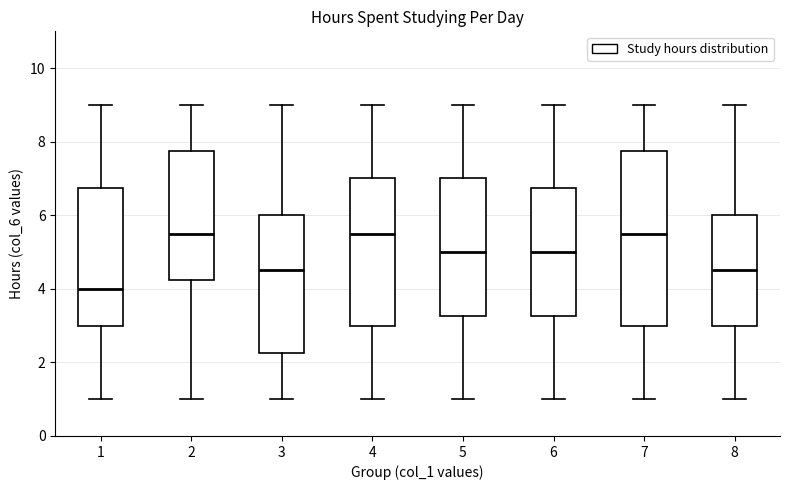

Which box is the tallest, from its lower edge to its upper edge?

7